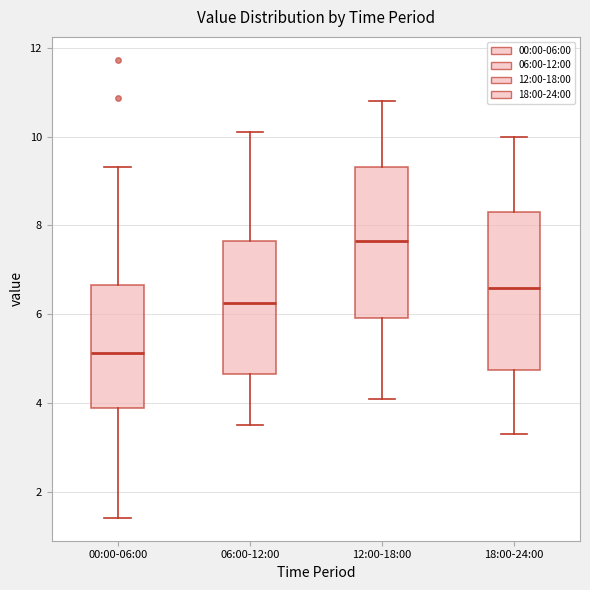

Where is the lower edge of the box for 06:00-12:00 on the y-axis? The values are not printed on the chart, so give them approximately, as read against the axis.

4.6